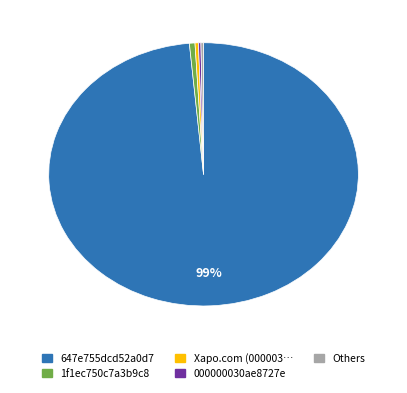

To the nearest percent, what is the average slice percentage?

20%